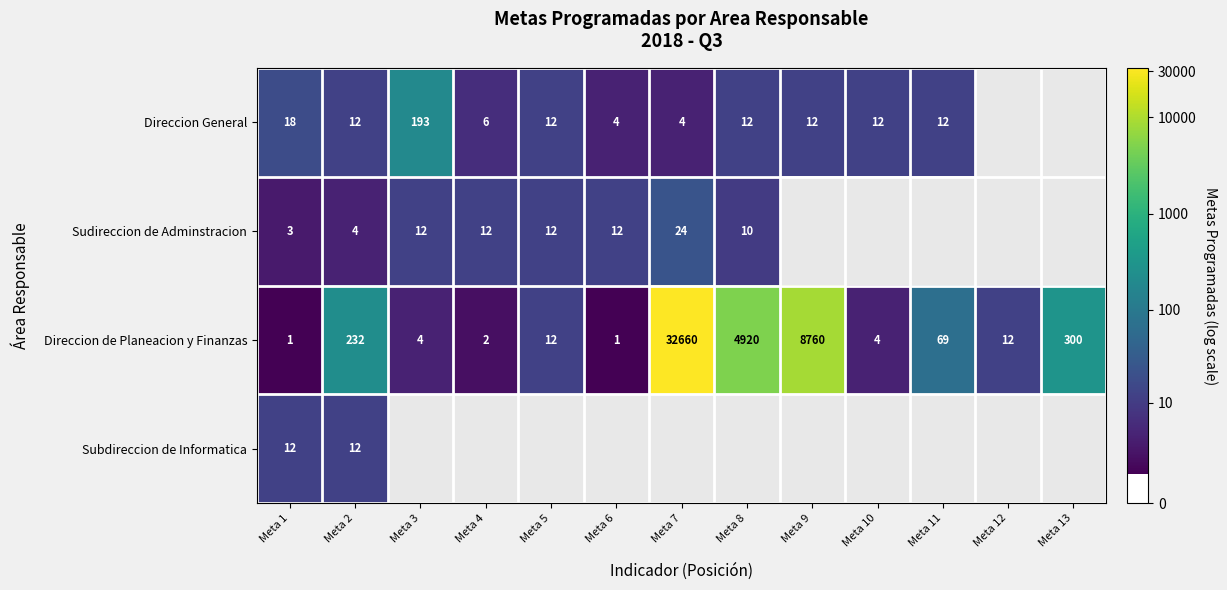

Is the value of Direccion de Planeacion y Finanzas at Meta 7 greater than the value of Direccion General at Meta 9?

Yes